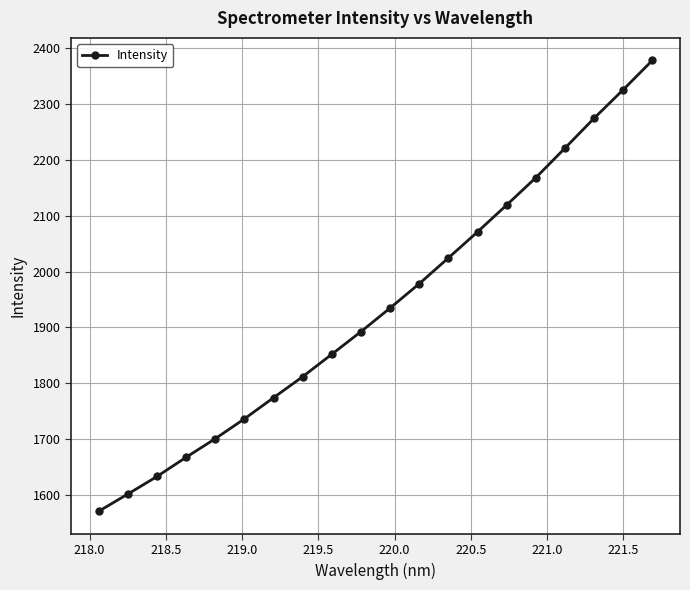

What is the difference between the second highest and second lowest values?

724.5